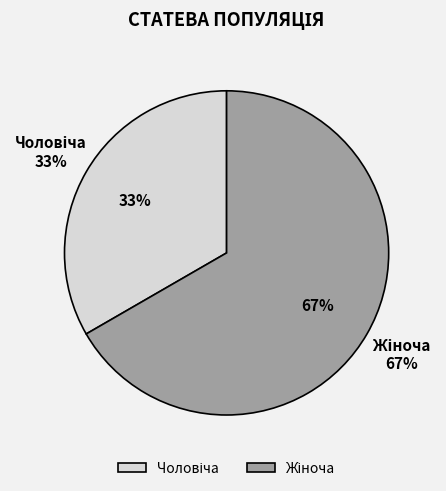

The Жіноча slice represents 73% of the pie. True or false?

False